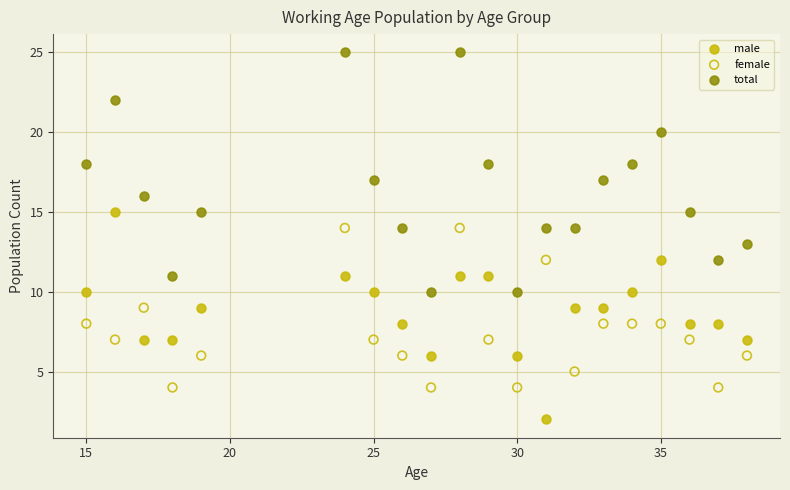

Across all data points, what is the range of Y values (max minus min)?

23